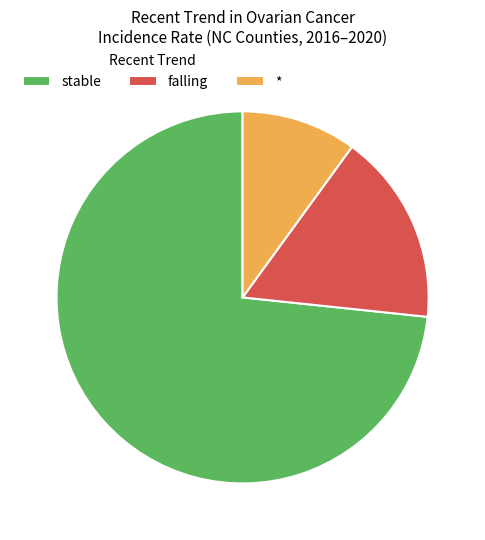

Between falling and *, which is larger?

falling